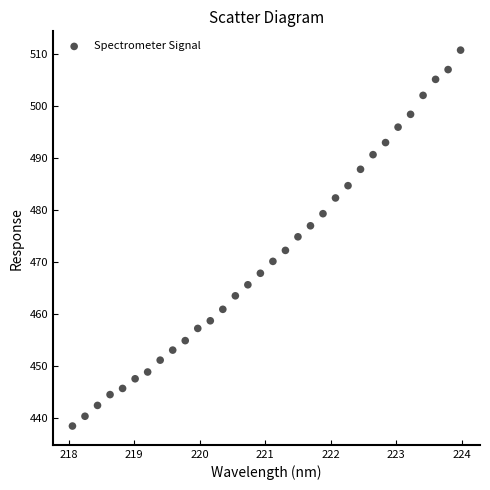

What Y value in the scatter plot is closest to 474?

474.9